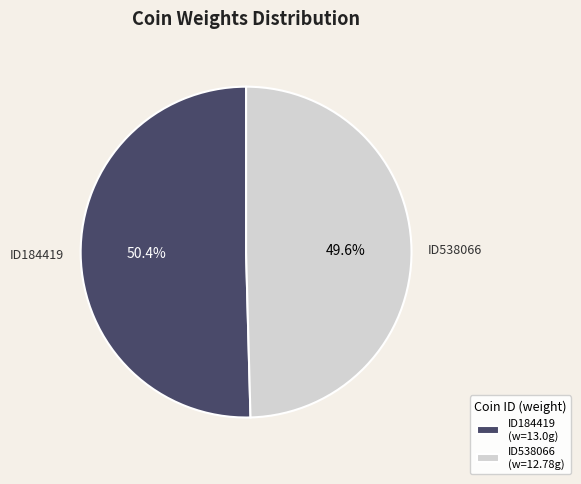

Which category accounts for the majority?

ID184419